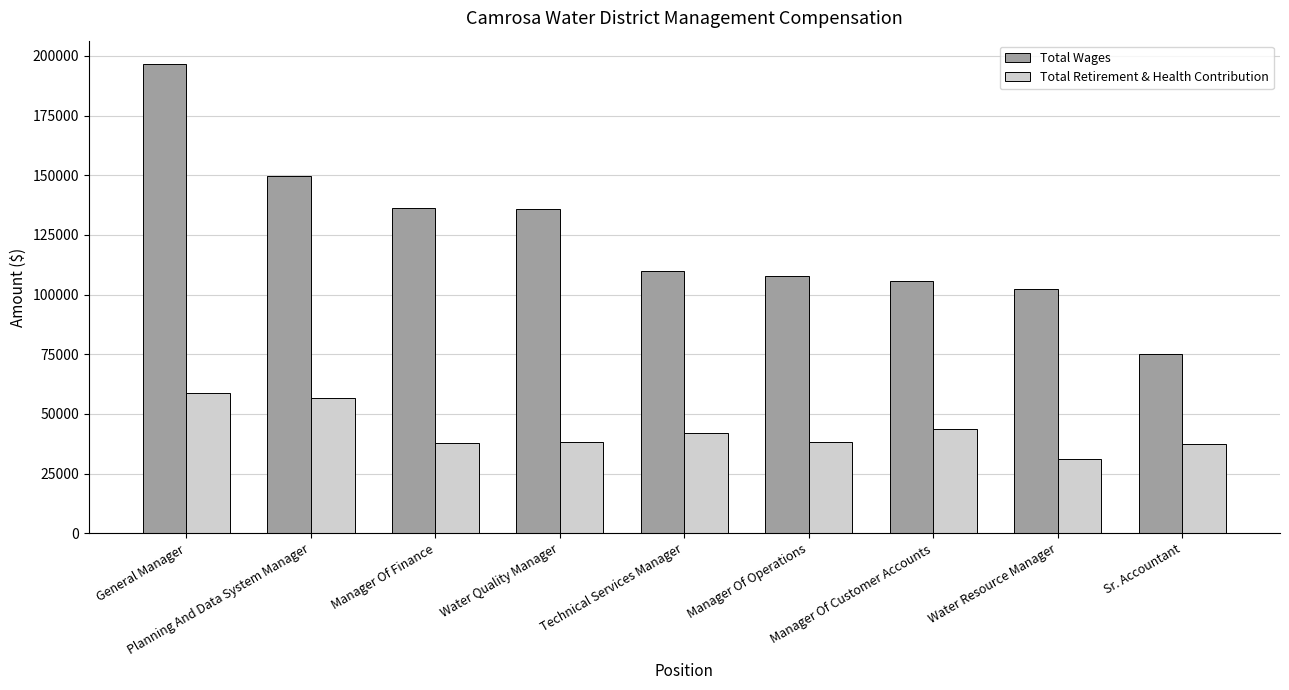

What value does the Total Wages series have at Water Resource Manager?

102307